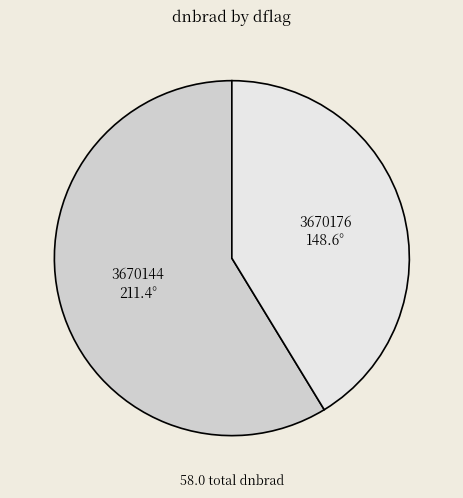

Is there any slice that represents more than half of the pie?

Yes